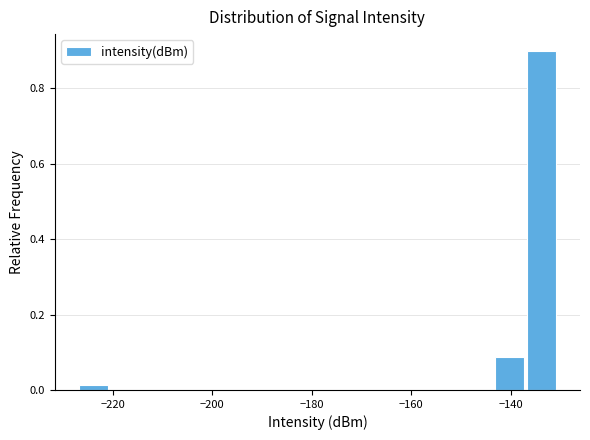

Read against the x-axis, roughly where is the centre of the tallest bar?

-134